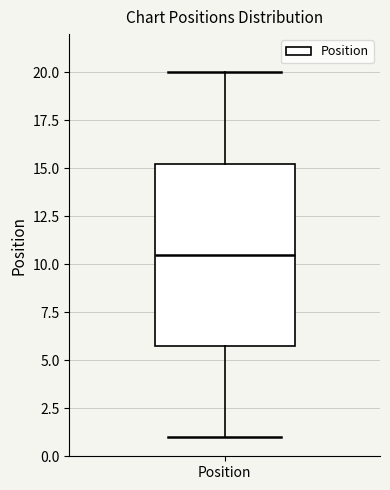

Read this box plot against the y-axis: the position of the median line, the range covered by the box, and the ends of both whiskers. The values are not printed on the chart, so give them approximately, as read against the axis.

median 10.5, box 6.0 to 15.5, whiskers 1.0 to 20.0